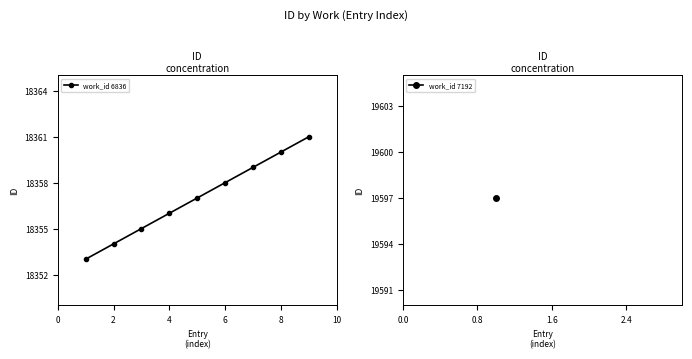

What is the minimum value shown in the chart?

18353